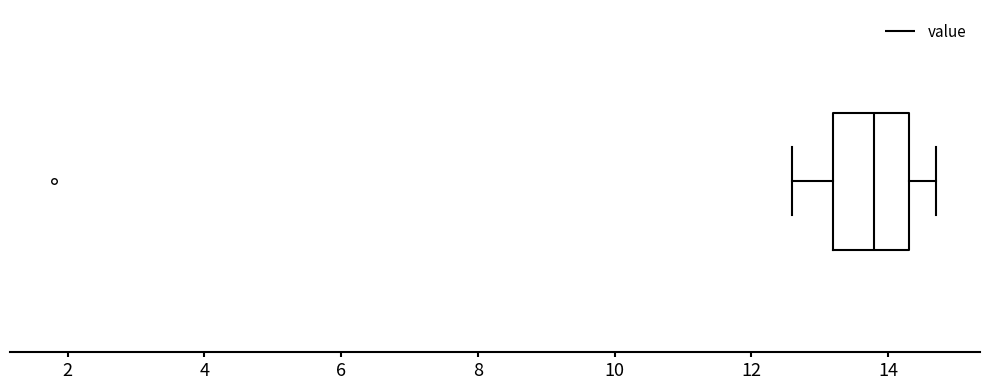

Transcribe this box plot: give where the median line is, the range the box spans, and where the two whiskers end, as read against the x-axis. The values are not printed on the chart, so give them approximately, as read against the axis.

median 13.8, box 13.2 to 14.4, whiskers 12.6 to 14.8